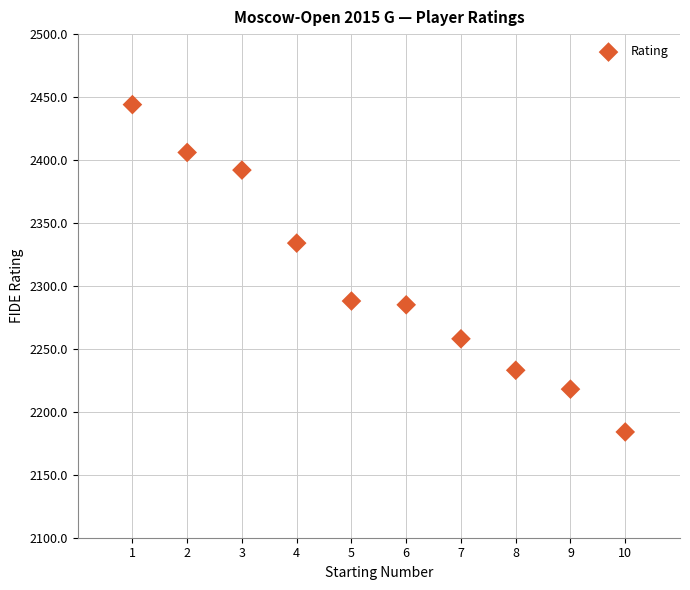

What is the average X value?

6